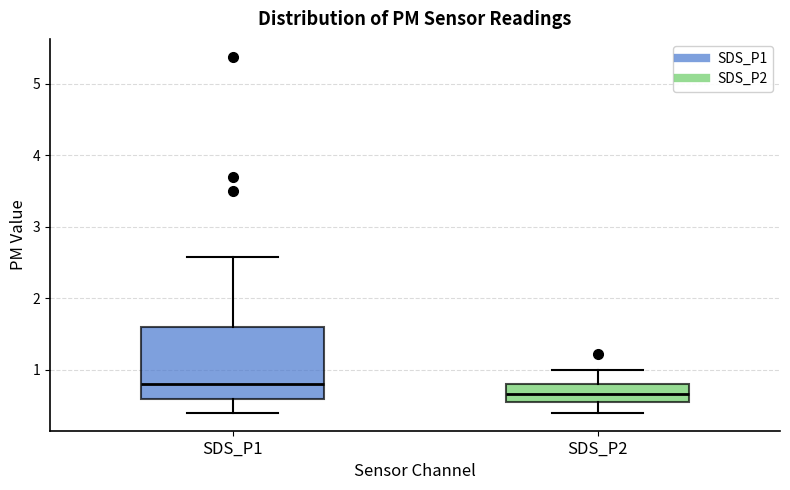

Where is the upper edge of the box for SDS_P1 on the y-axis? The values are not printed on the chart, so give them approximately, as read against the axis.

1.6